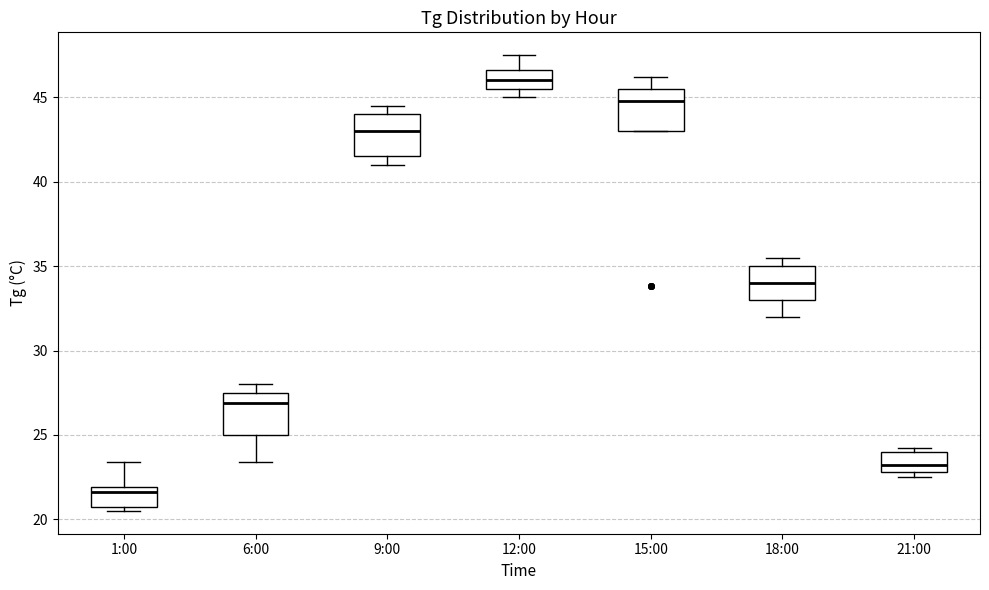

Reading left to right, read every box against the y-axis: the position of its median line, the range the box covers, and the ends of its whiskers. The values are not printed on the chart, so give them approximately, as read against the axis.

1:00: median 21.5, box 20.5 to 22.0, whiskers 20.5 (just below the box's lower edge) to 23.5
6:00: median 27.0, box 25.0 to 27.5, whiskers 23.5 to 28.0
9:00: median 43.0, box 41.5 to 44.0, whiskers 41.0 to 44.5
12:00: median 46.0, box 45.5 to 46.5, whiskers 45.0 to 47.5
15:00: median 45.0, box 43.0 to 45.5, whiskers 43.0 to 46.0
18:00: median 34.0, box 33.0 to 35.0, whiskers 32.0 to 35.5
21:00: median 23.0 (just above the box's lower edge), box 23.0 to 24.0, whiskers 22.5 to 24.0 (just above the box's upper edge)